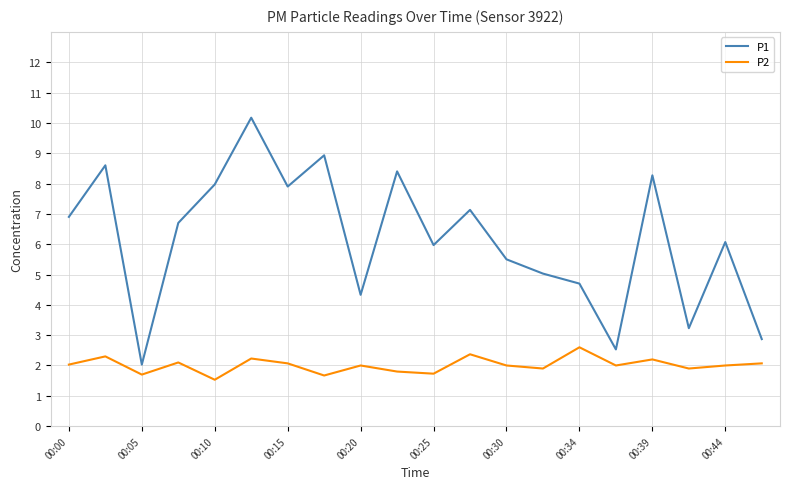

List the series in order of their overall mean, lowest first.

P2, P1